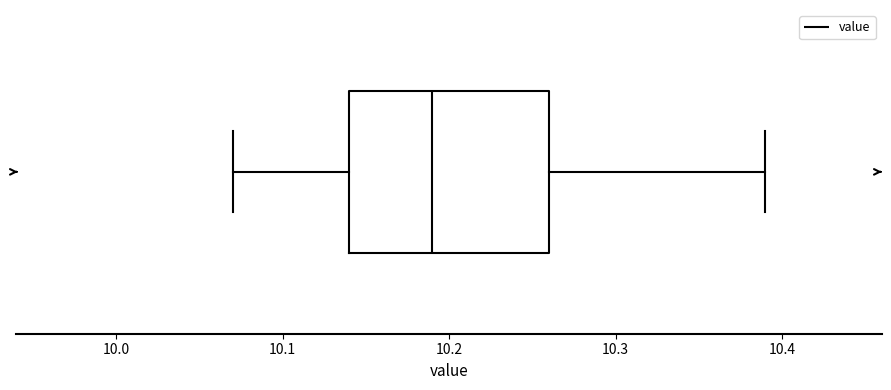

Read this box plot against the x-axis: the position of the median line, the range covered by the box, and the ends of both whiskers. The values are not printed on the chart, so give them approximately, as read against the axis.

median 10.19, box 10.14 to 10.26, whiskers 10.07 to 10.39